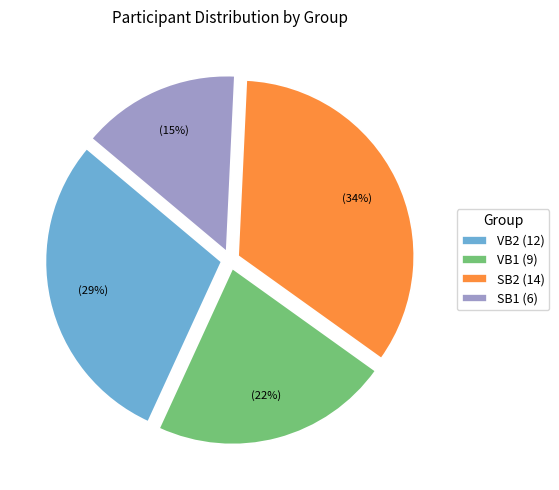

How many slices are in this pie chart?

4